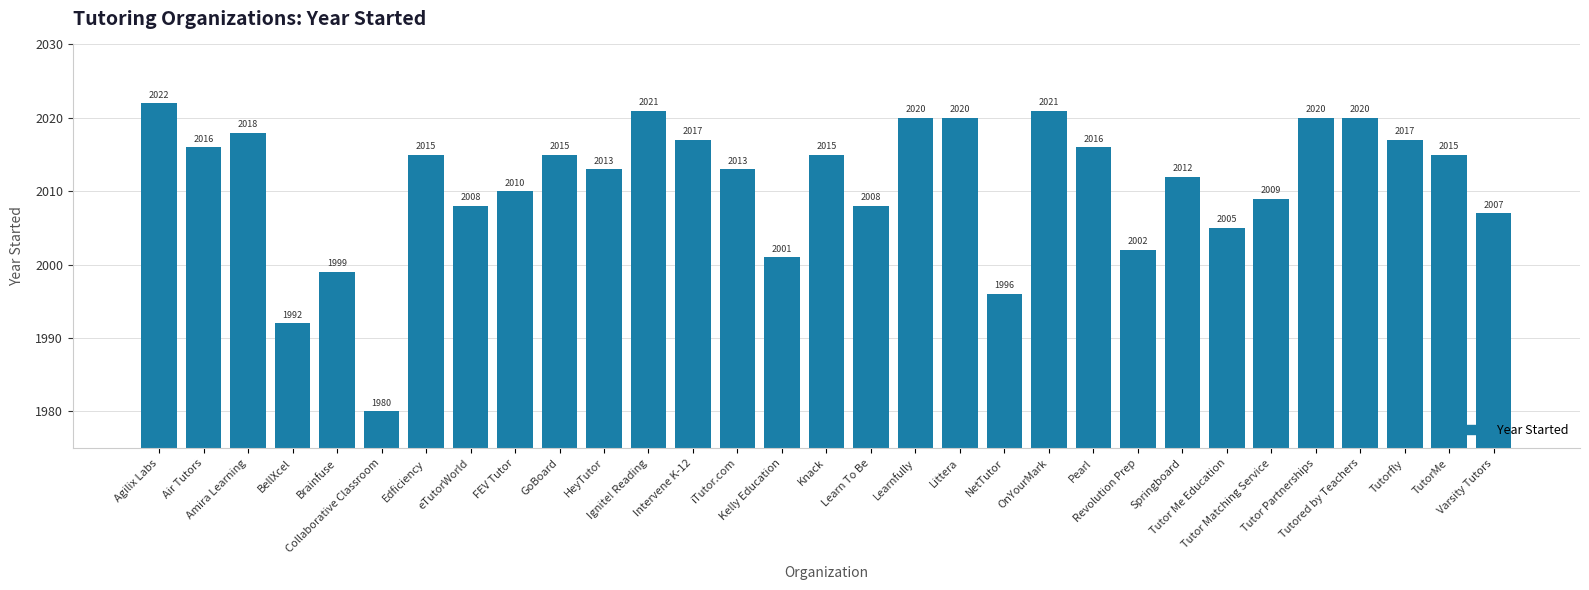

What is the value of the 12th bar from the left?

2021